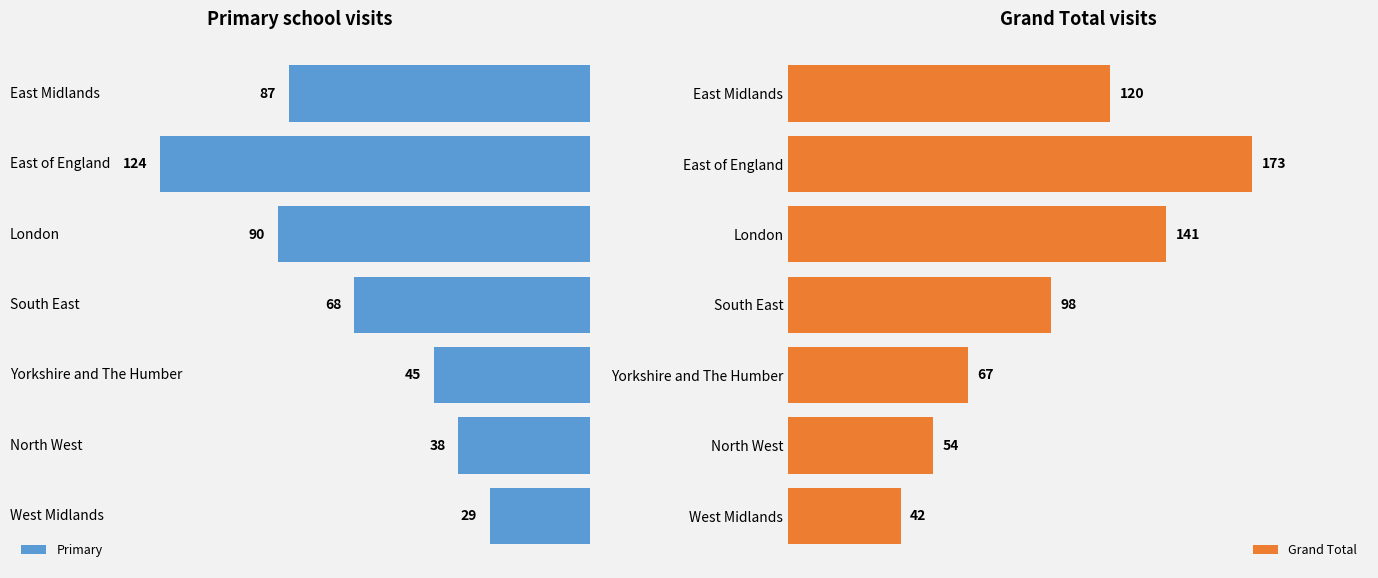

At which label is Grand Total closest to 107?

South East